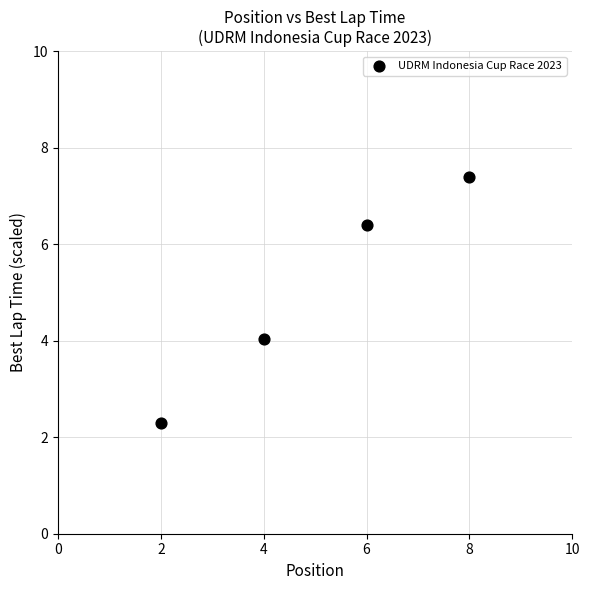

What is the average Y value?

5.0